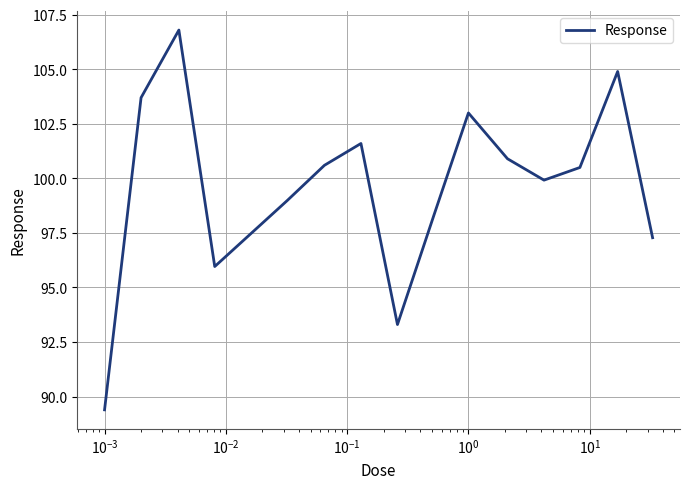

What is the maximum value shown in the chart?

106.8